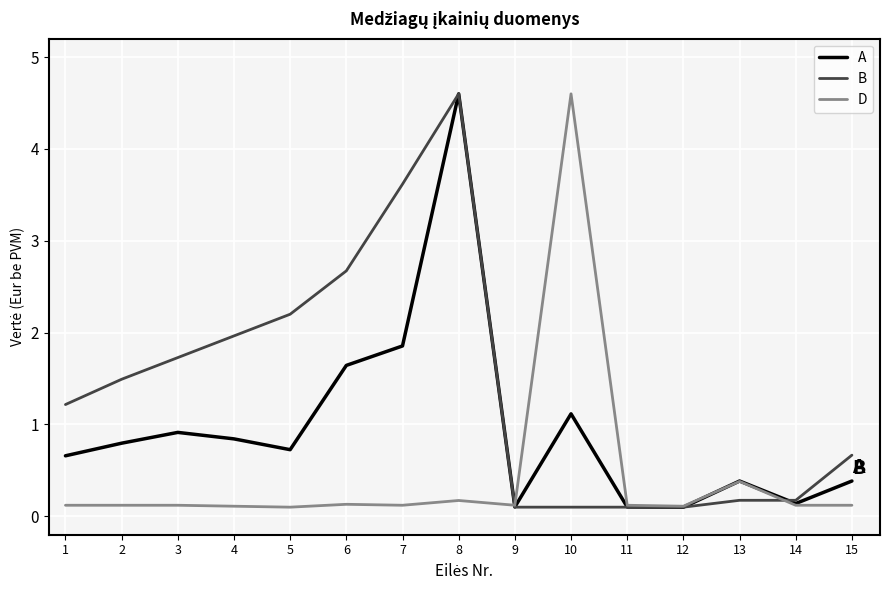

What is the difference between the highest and lowest values at 10?

4.5